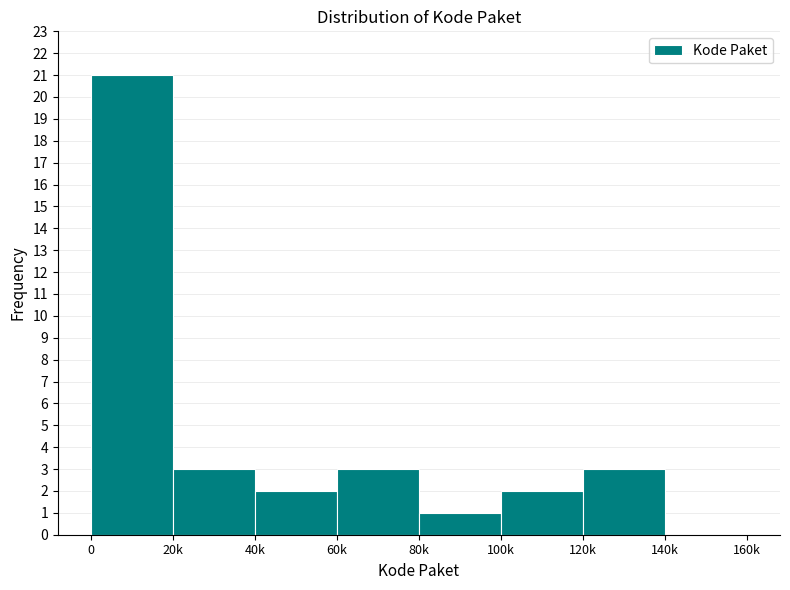

Reading right to left, list all the values displayed in this chart.

140k=0	120k=3	100k=2	80k=1	60k=3	40k=2	20k=3	0=21